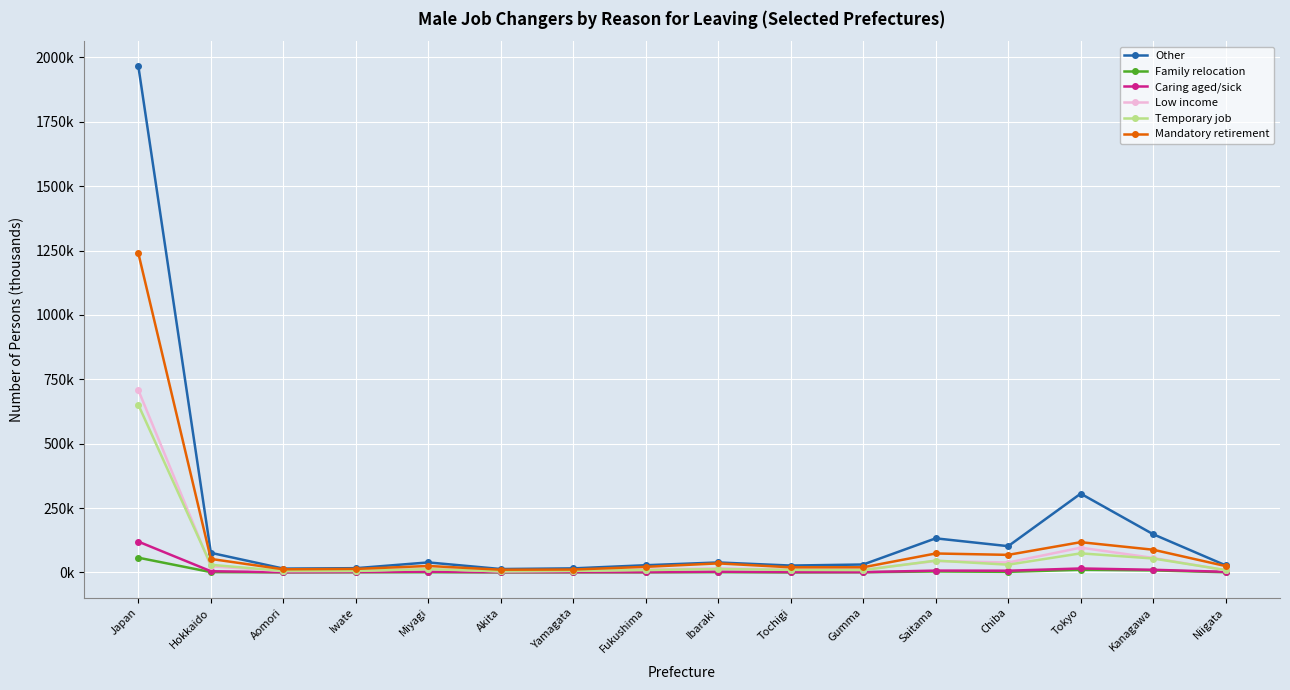

Which series has the largest range (max minus min)?

Other